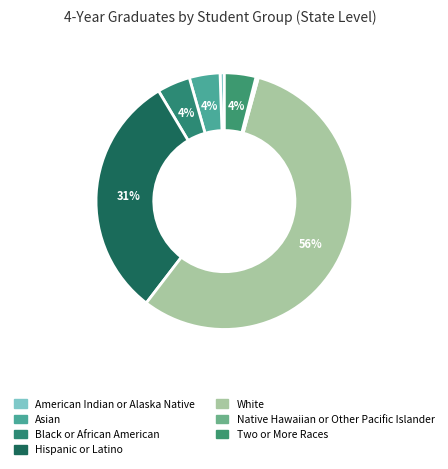

To the nearest percent, what is the difference between the largest and smallest slice percentages?

56%